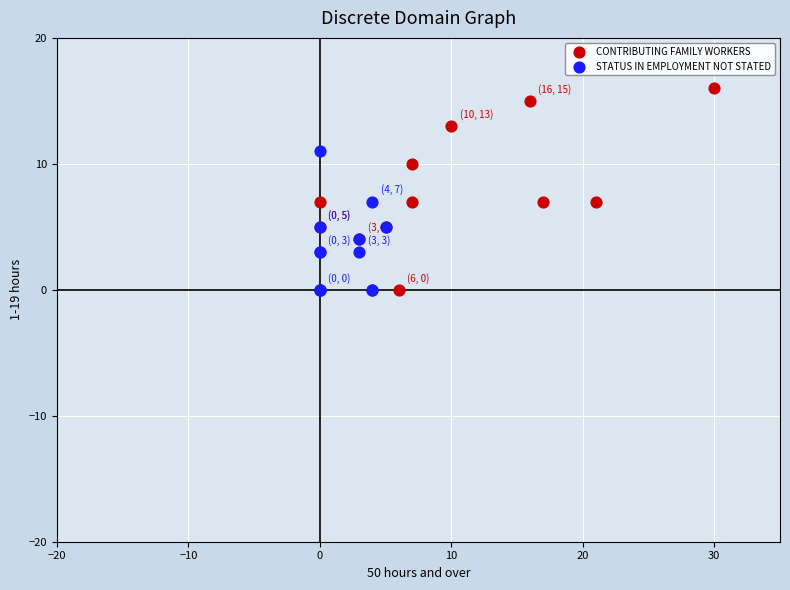

Which series has the largest Y range (max minus min)?

CONTRIBUTING FAMILY WORKERS